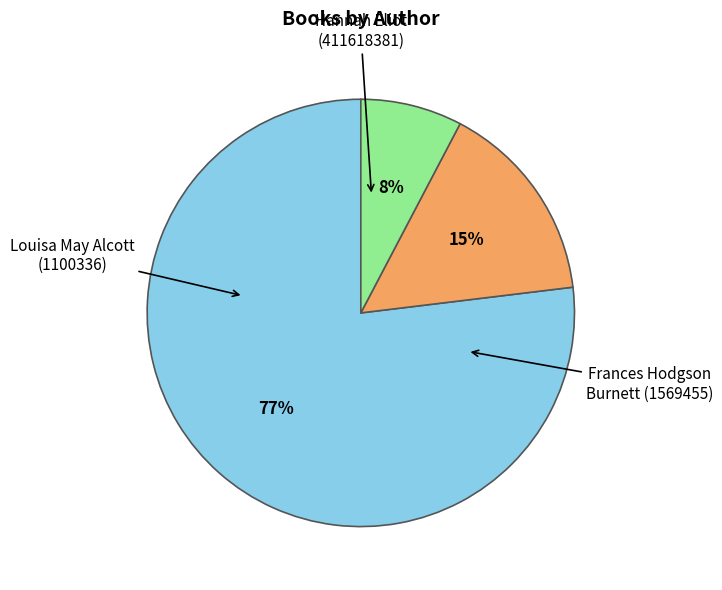

Does any single category account for the majority?

Yes